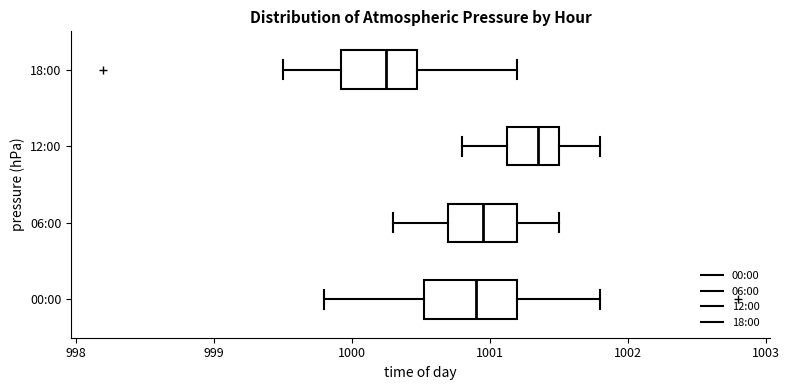

Where does the right whisker of the box for 12:00 end on the x-axis? The values are not printed on the chart, so give them approximately, as read against the axis.

1001.8